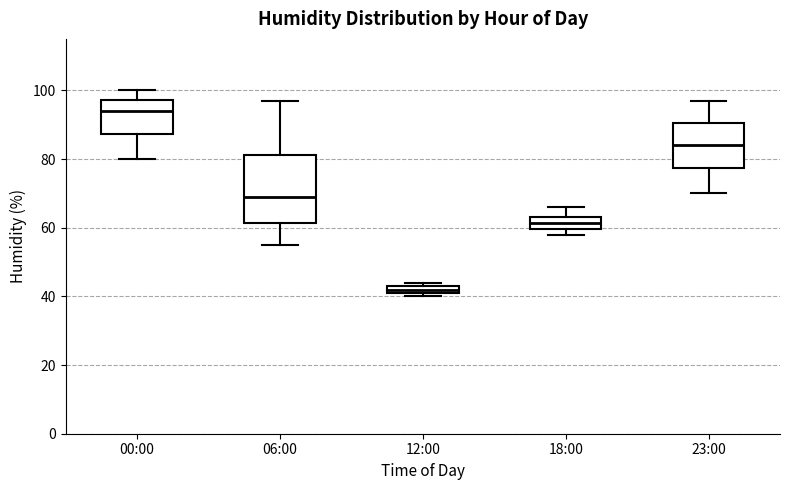

Comparing the boxes themselves (not the whiskers), which one is the tallest?

06:00